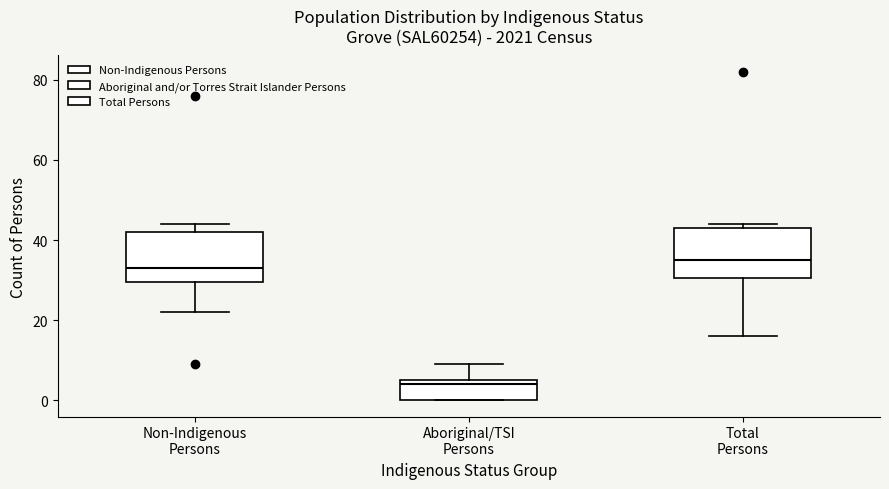

Reading left to right, transcribe this box plot: for each box, give where its median line is, the range the box spans, and where its two whiskers end, as read against the y-axis. The values are not printed on the chart, so give them approximately, as read against the axis.

Non-Indigenous Persons: median 34, box 30 to 42, whiskers 22 to 44
Aboriginal/TSI Persons: median 4, box 0 to 6, whiskers 0 to 10
Total Persons: median 36, box 30 to 44, whiskers 16 to 44 (just above the box's upper edge)